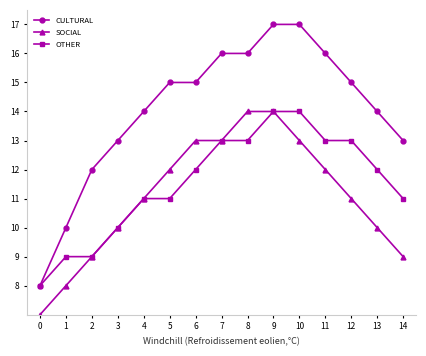

What is the smallest value displayed?

7